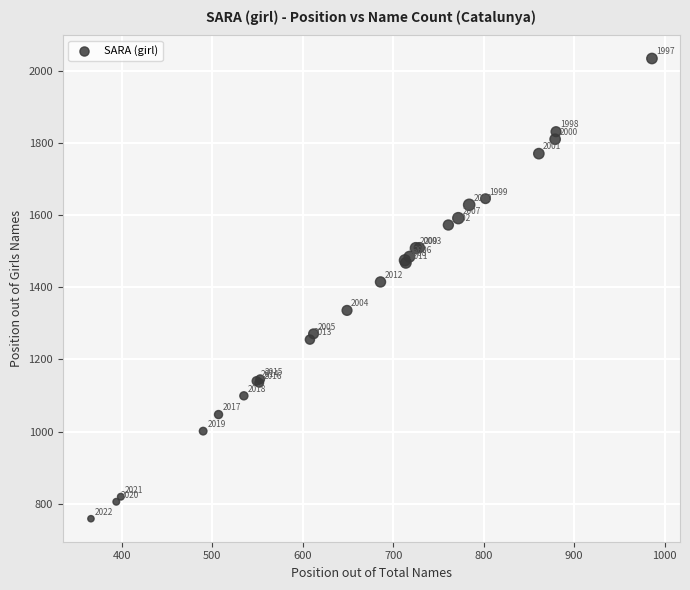

What Y value in the scatter plot is closest to 1396?

1415